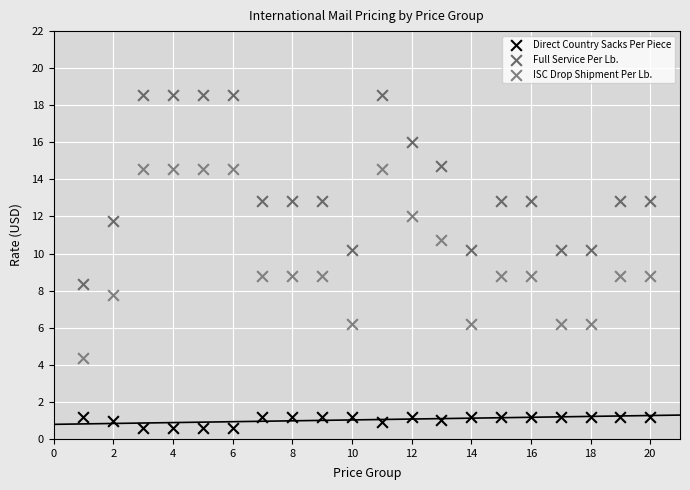

Which series contains the highest Y value?

Full Service Per Lb.